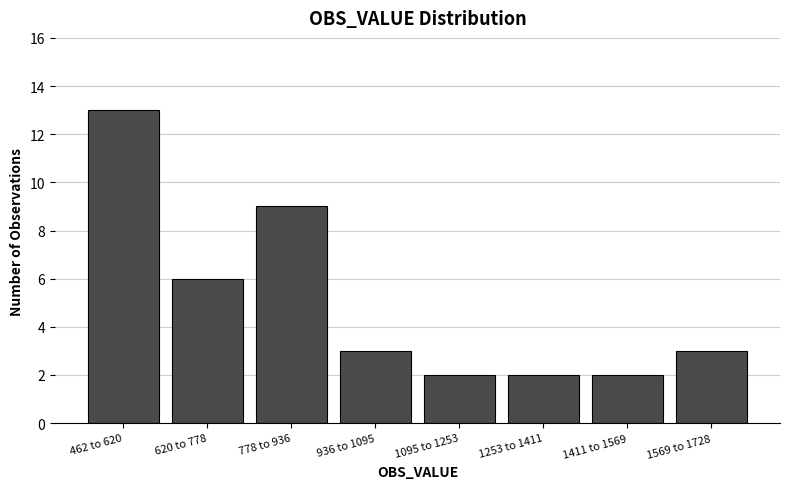

Reading left to right, extract all data points from this chart.

462 to 620=13	620 to 778=6	778 to 936=9	936 to 1095=3	1095 to 1253=2	1253 to 1411=2	1411 to 1569=2	1569 to 1728=3